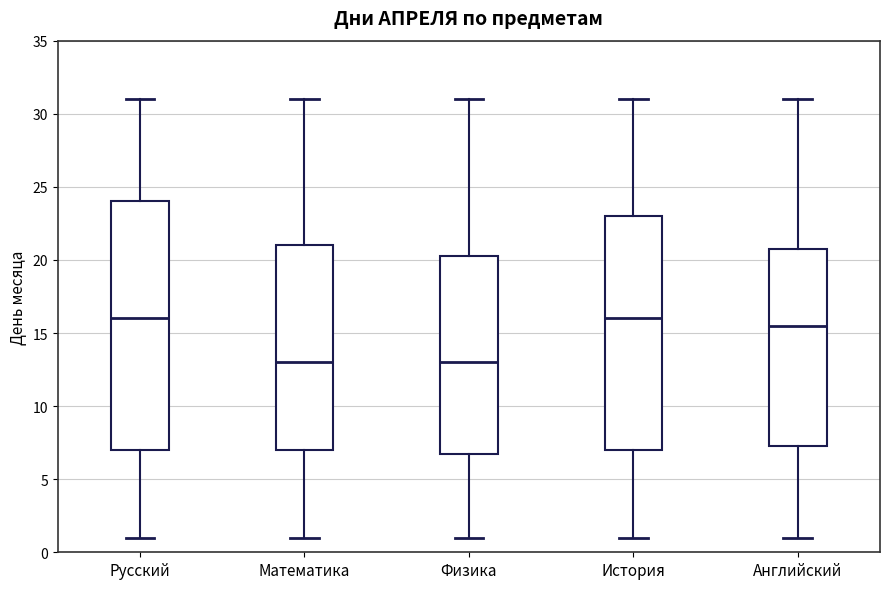

Reading left to right, read every box against the y-axis: the position of its median line, the range the box covers, and the ends of its whiskers. The values are not printed on the chart, so give them approximately, as read against the axis.

Русский: median 16.0, box 7.0 to 24.0, whiskers 1.0 to 31.0
Математика: median 13.0, box 7.0 to 21.0, whiskers 1.0 to 31.0
Физика: median 13.0, box 7.0 to 20.5, whiskers 1.0 to 31.0
История: median 16.0, box 7.0 to 23.0, whiskers 1.0 to 31.0
Английский: median 15.5, box 7.5 to 21.0, whiskers 1.0 to 31.0